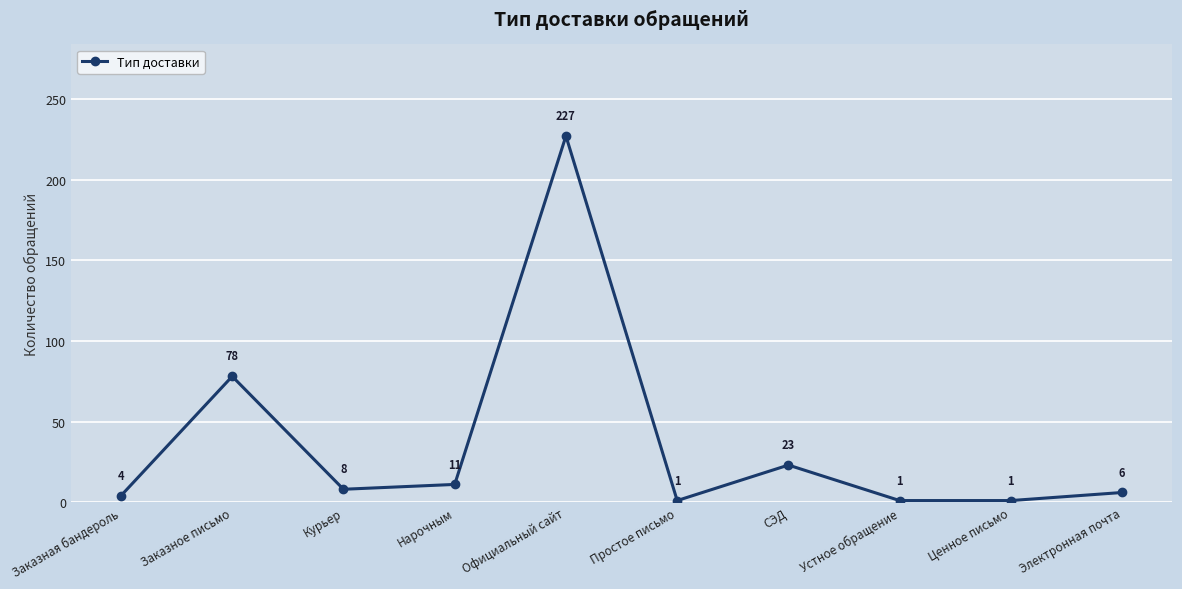

Approximately how many times larger is the value at Заказная бандероль compared to СЭД?

0.2